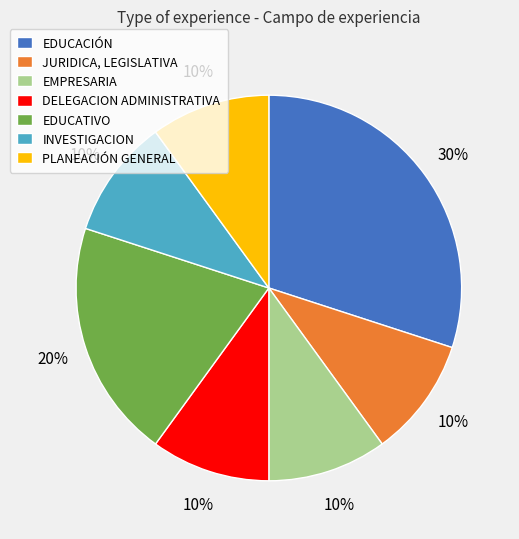

Is the sum of JURIDICA, LEGISLATIVA and DELEGACION ADMINISTRATIVA greater than half?

No